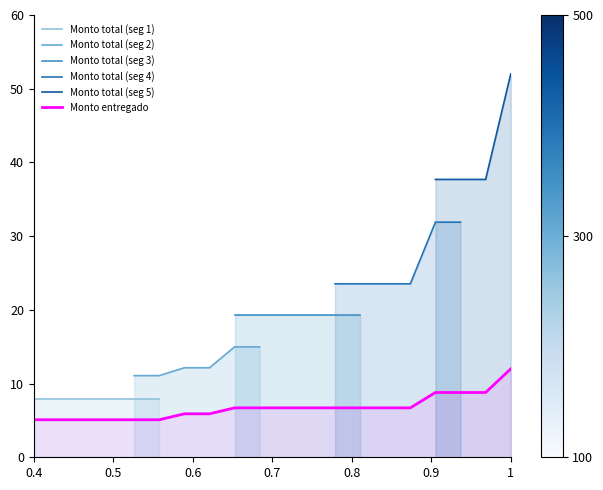

What is the change in value from 8 to 10?

+0.8